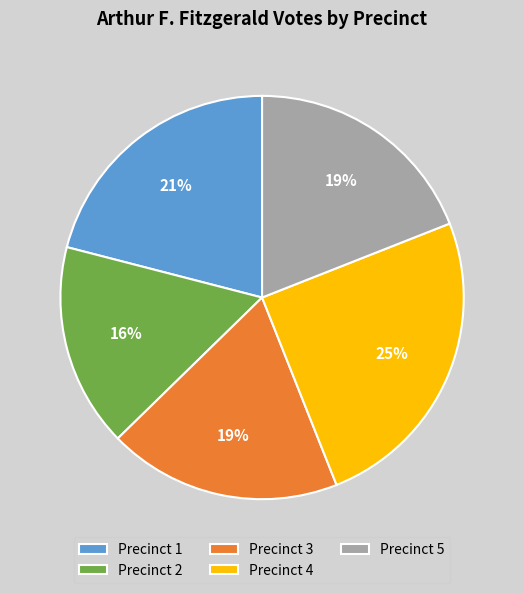

Combined, do Precinct 4 and Precinct 3 account for over 50%?

No